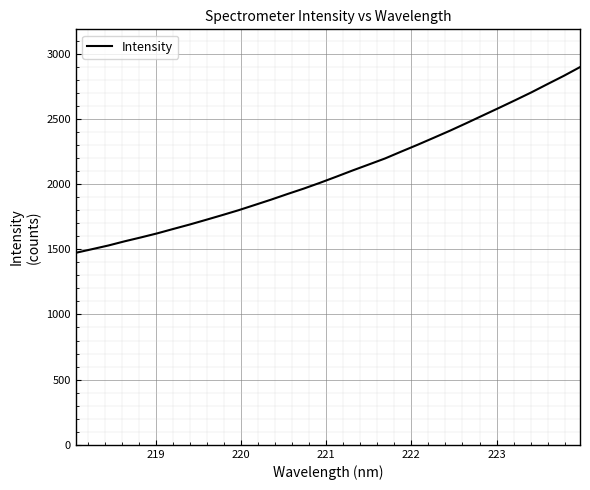

Reading right to left, transcribe all the data shown in this chart.

2896.4	2829.3	2766.2	2702.3	2642.0	2582.8	2524.6	2466.2	2409.1	2354.6	2300.6	2248.7	2195.8	2149.6	2103.6	2055.9	2009.2	1964.7	1923.3	1880.4	1839.7	1799.3	1761.9	1725.5	1689.7	1656.0	1621.7	1590.6	1560.8	1528.7	1500.5	1472.7